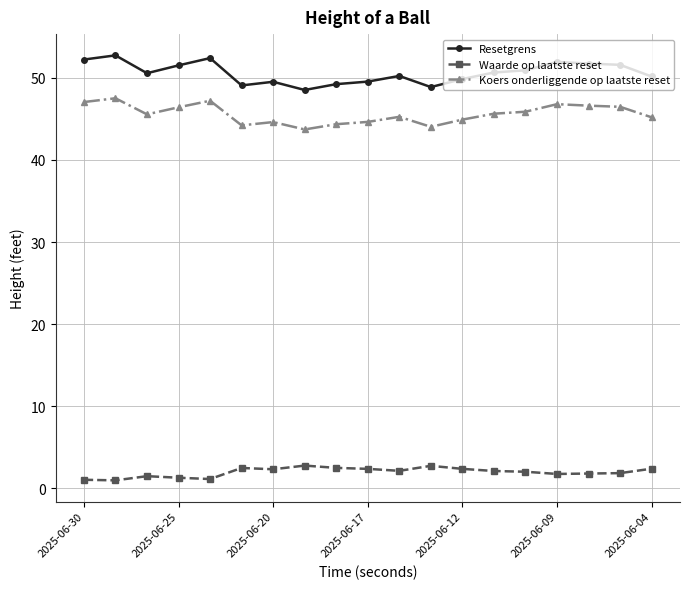

What is the value of the Resetgrens point at the 18th from the left?

51.6